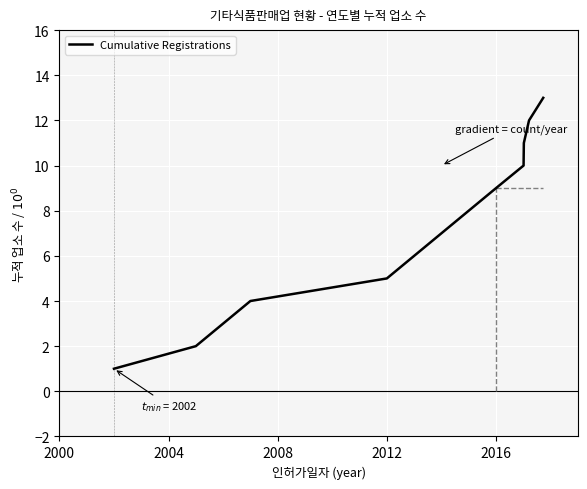

How many lines are shown in the chart?

1